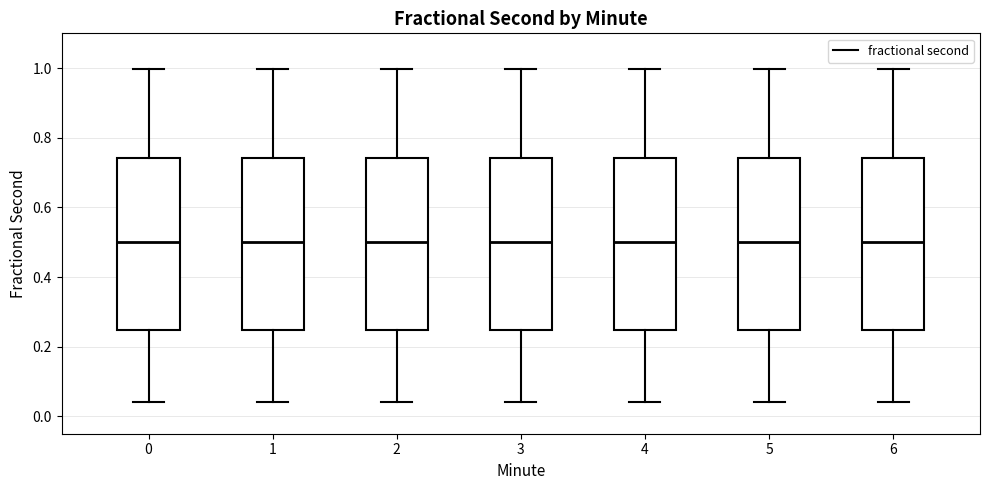

Where does the median line of the box at x = 2 sit on the y-axis? The values are not printed on the chart, so give them approximately, as read against the axis.

0.50